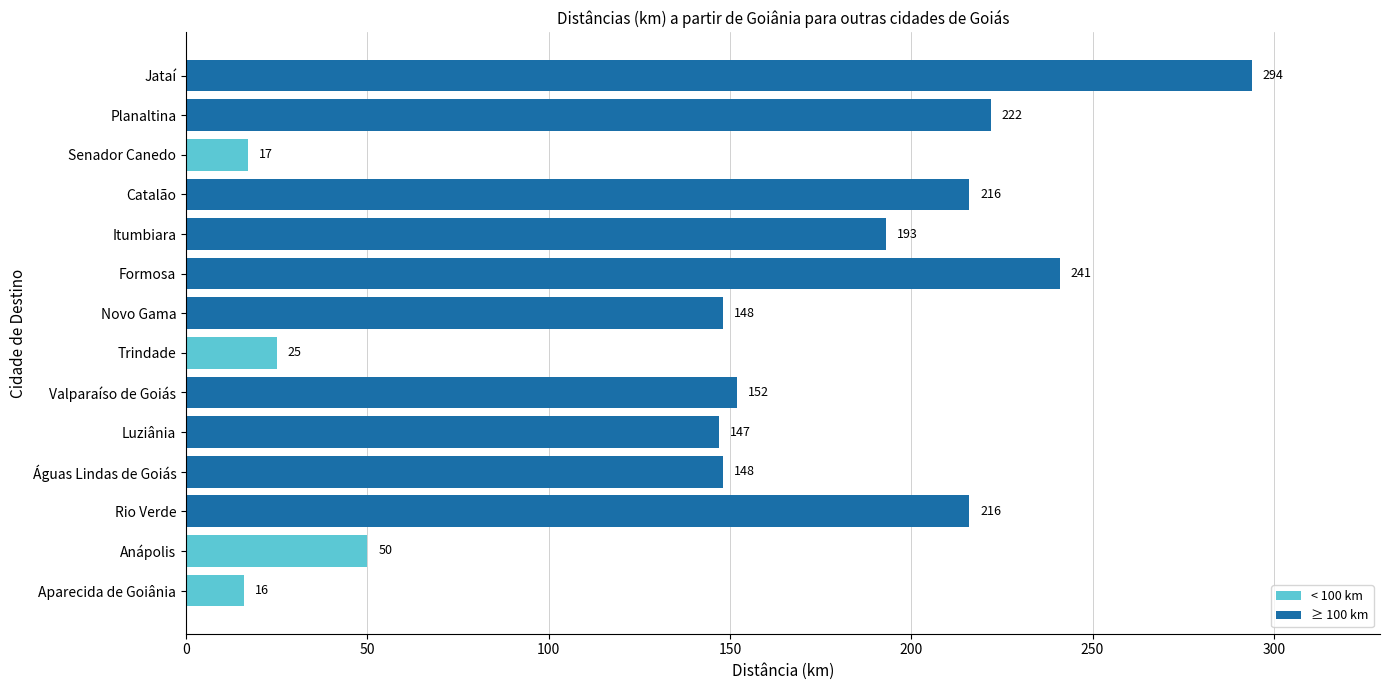

Reading bottom to top, list all the values displayed in this chart.

Aparecida de Goiânia=16	Anápolis=50	Rio Verde=216	Águas Lindas de Goiás=148	Luziânia=147	Valparaíso de Goiás=152	Trindade=25	Novo Gama=148	Formosa=241	Itumbiara=193	Catalão=216	Senador Canedo=17	Planaltina=222	Jataí=294